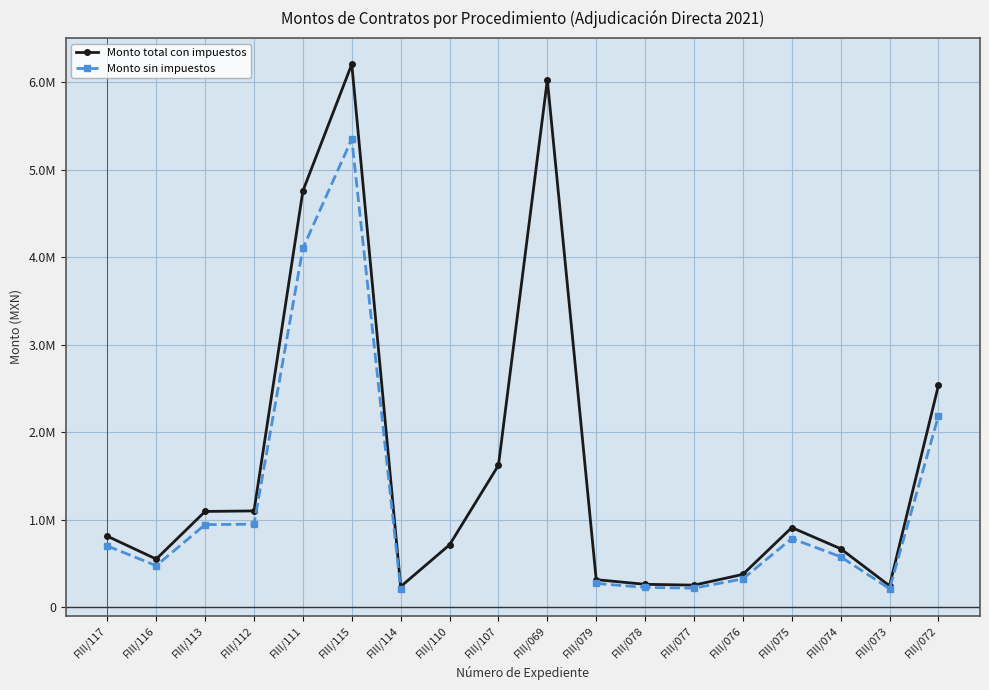

Between FIII/110 and FIII/077, which series saw the biggest shift?

Monto total con impuestos